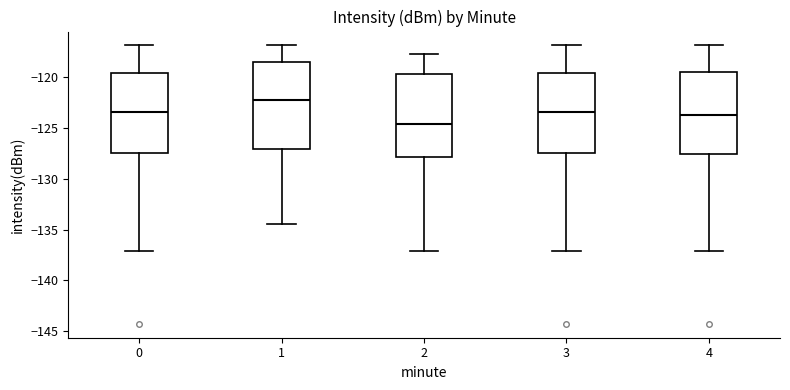

Which box has the highest median line?

1